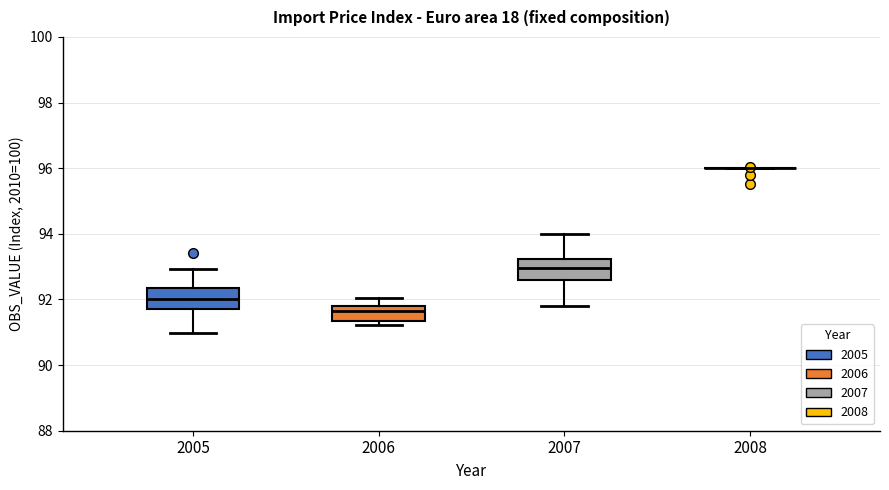

Reading left to right, transcribe this box plot: for each box, give where its median line is, the range the box spans, and where its two whiskers end, as read against the y-axis. The values are not printed on the chart, so give them approximately, as read against the axis.

2005: median 92.0, box 91.8 to 92.4, whiskers 91.0 to 93.0
2006: median 91.6, box 91.4 to 91.8, whiskers 91.2 to 92.0
2007: median 93.0, box 92.6 to 93.2, whiskers 91.8 to 94.0
2008: box collapsed to a line at 96.0, whiskers 96.0 to 96.0